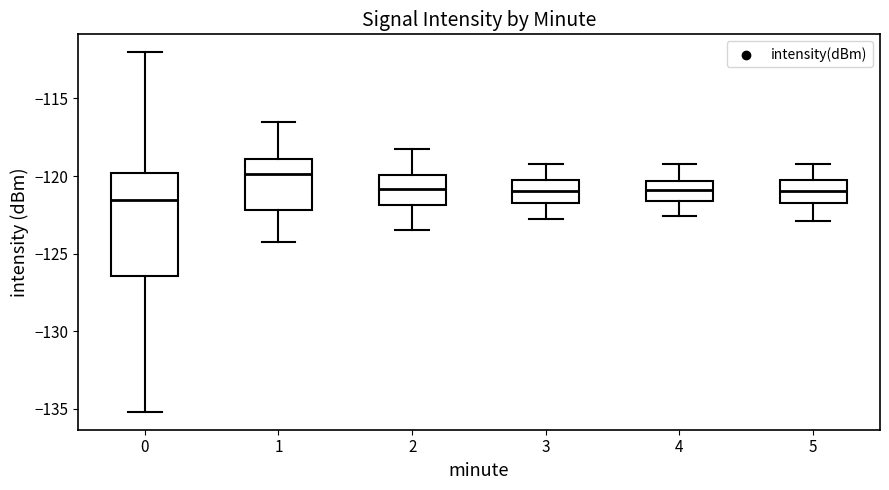

Which box is the tallest, from its lower edge to its upper edge?

0